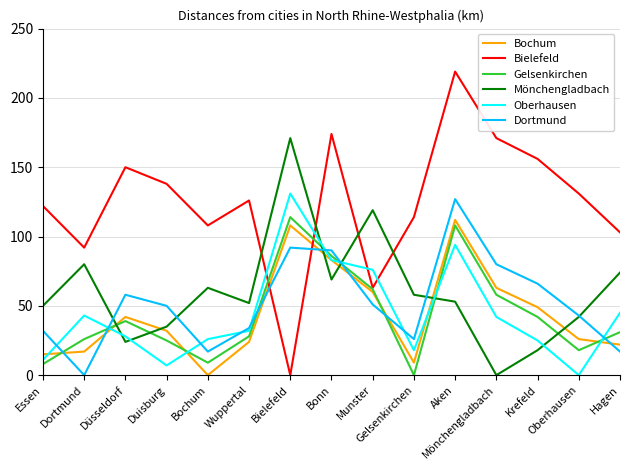

What is the greatest value displayed?

219